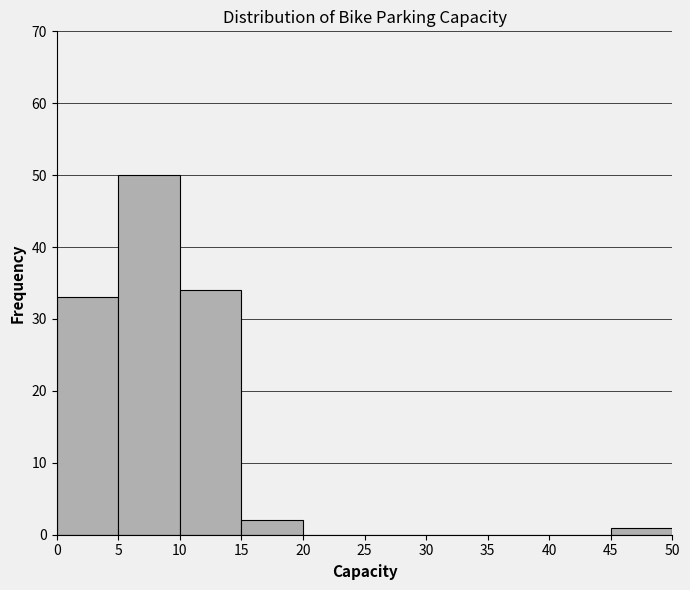

Which range on the x-axis has the tallest bar?

5 to 10